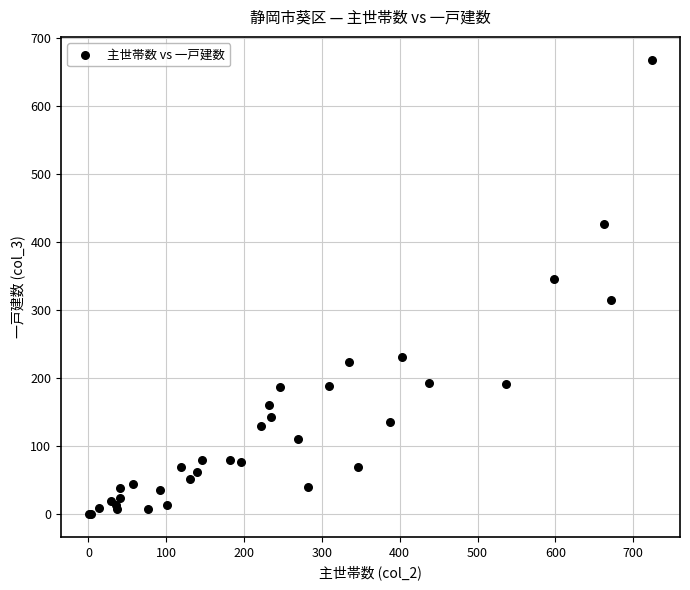

What Y value in the scatter plot is closest to 334?

345